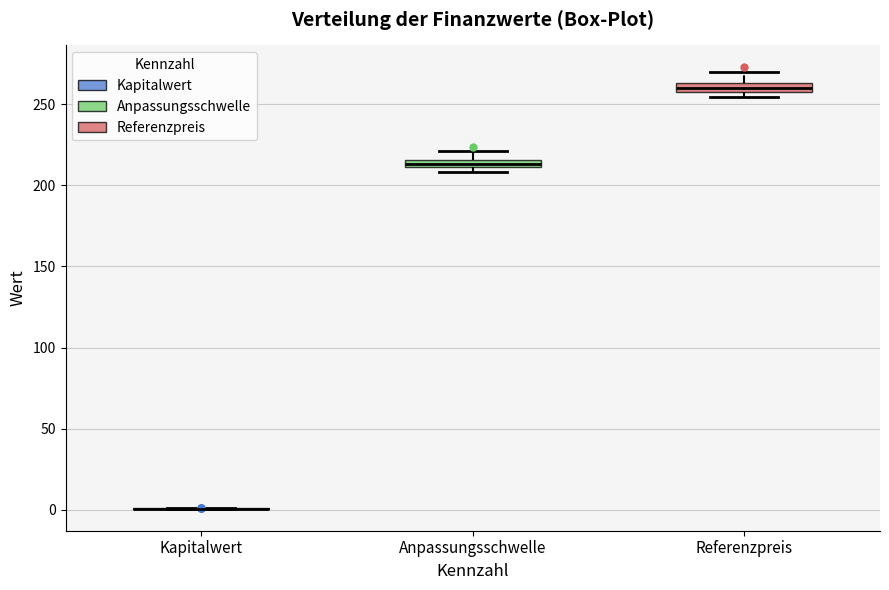

Where is the upper edge of the box for Referenzpreis on the y-axis? The values are not printed on the chart, so give them approximately, as read against the axis.

265